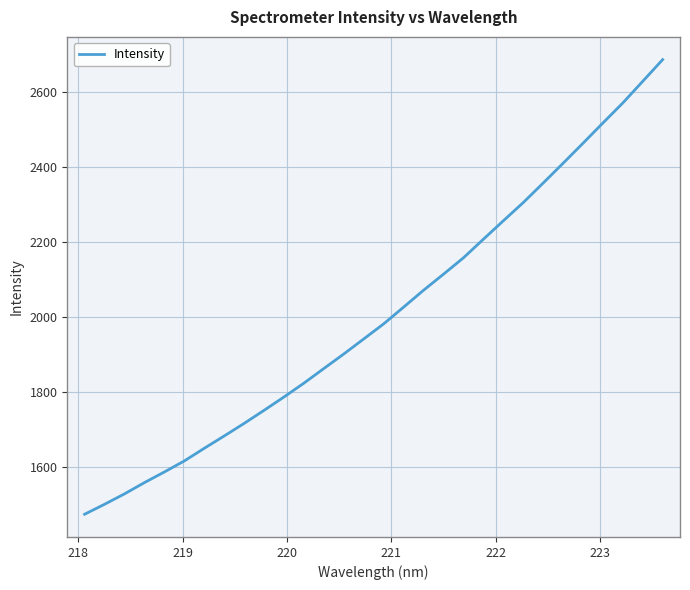

What is the minimum value shown in the chart?

1474.7